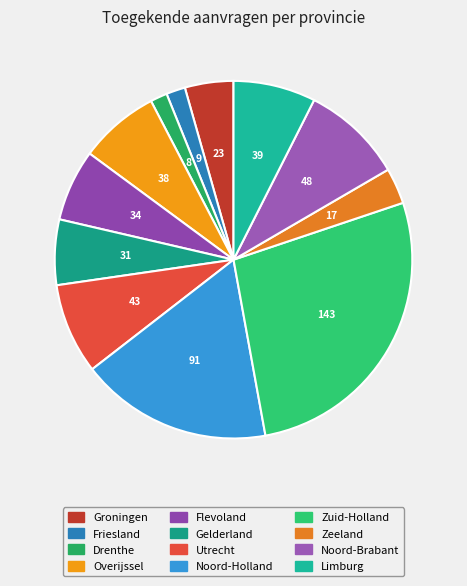

What percentage is the nl-ge slice, to the nearest percent?

6%